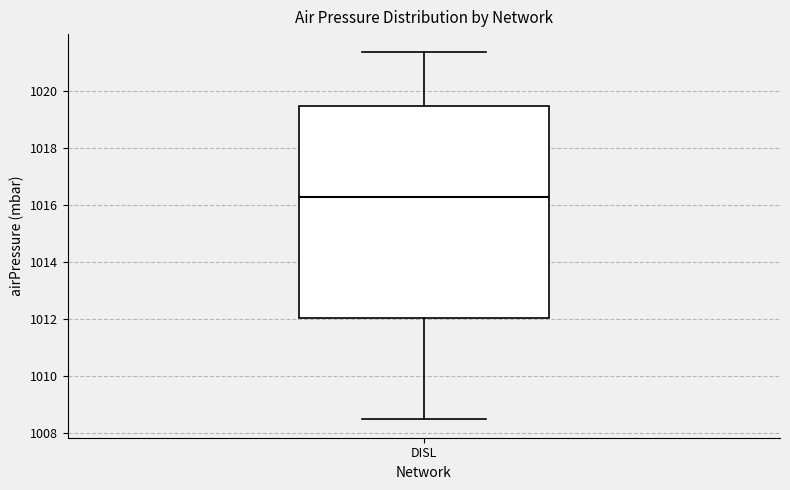

Transcribe this box plot: give where the median line is, the range the box spans, and where the two whiskers end, as read against the y-axis. The values are not printed on the chart, so give them approximately, as read against the axis.

median 1016.2, box 1012.0 to 1019.4, whiskers 1008.4 to 1021.4